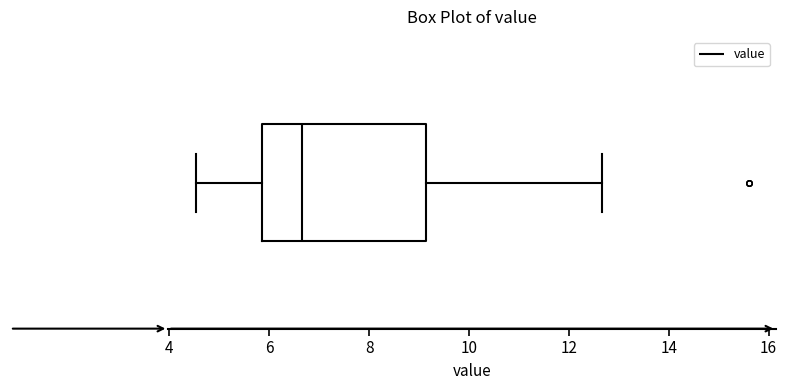

Where does the median line of the box sit on the x-axis? The values are not printed on the chart, so give them approximately, as read against the axis.

6.6